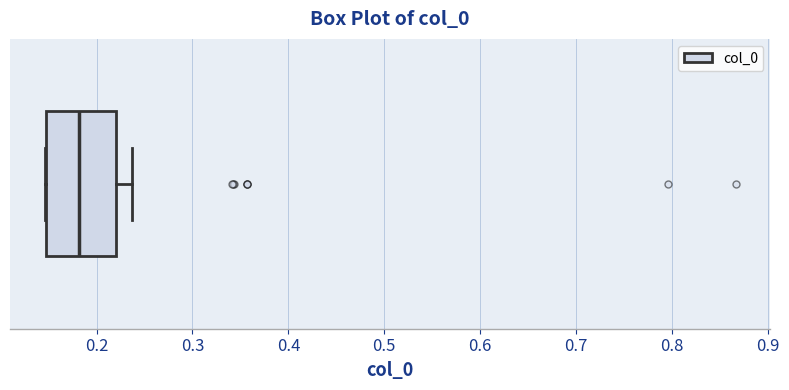

Where is the left edge of the box on the x-axis? The values are not printed on the chart, so give them approximately, as read against the axis.

0.15